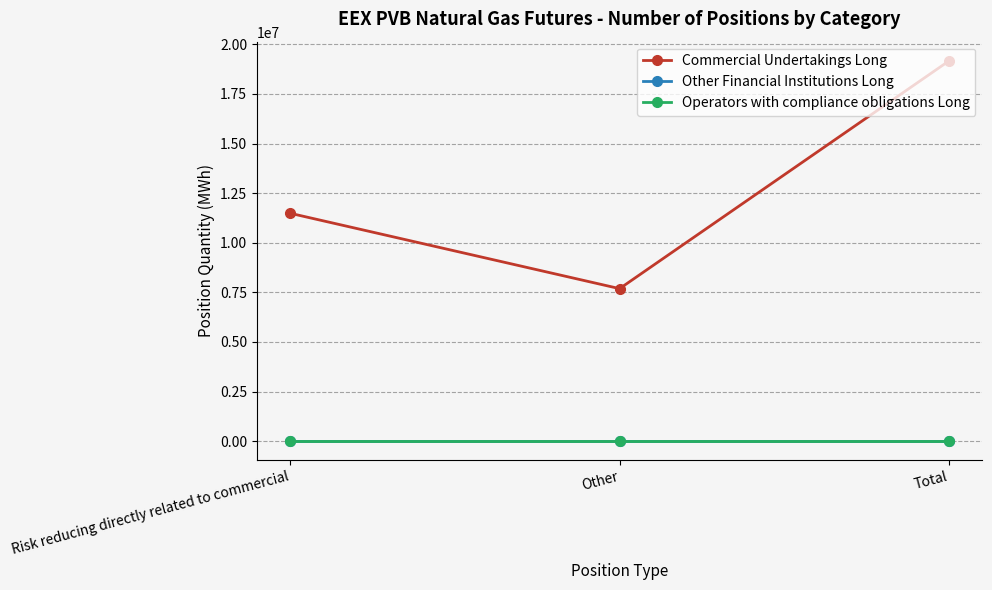

The Commercial Undertakings Long series shows 4404230 at Total. True or false?

False